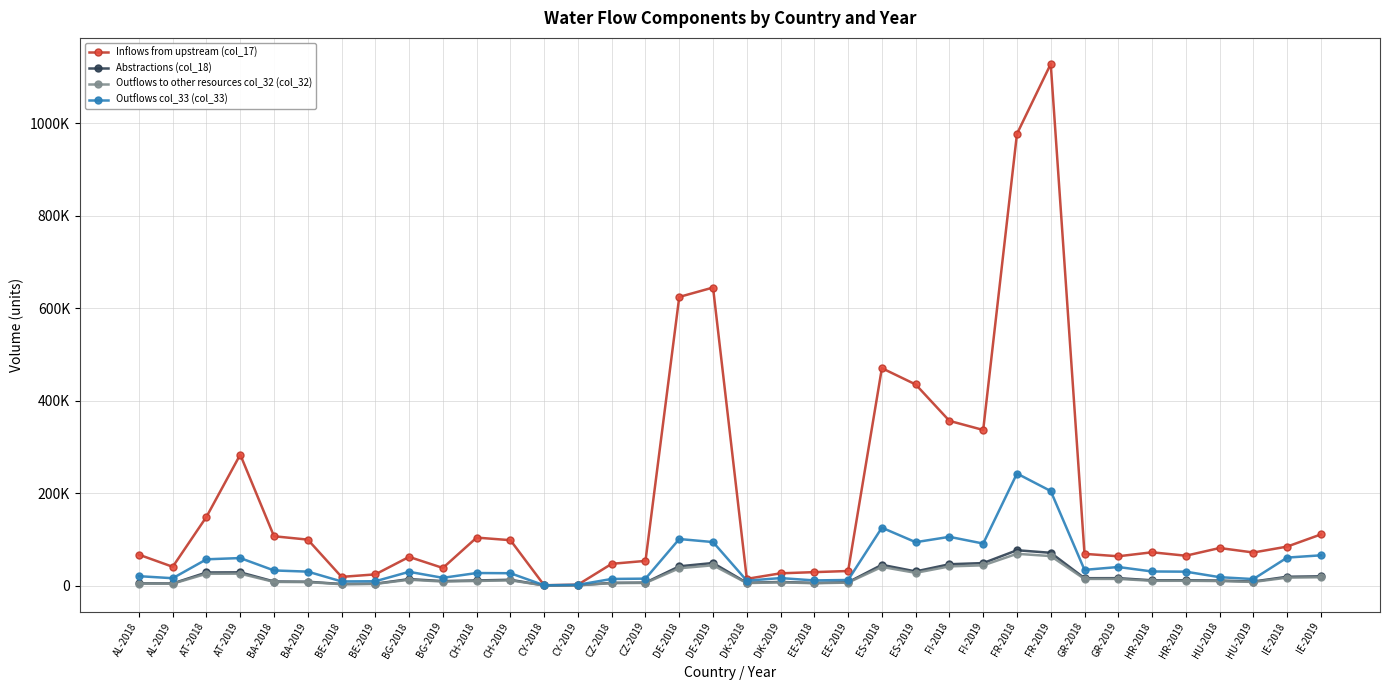

What is the total value across all series at CY-2018?

2821.5